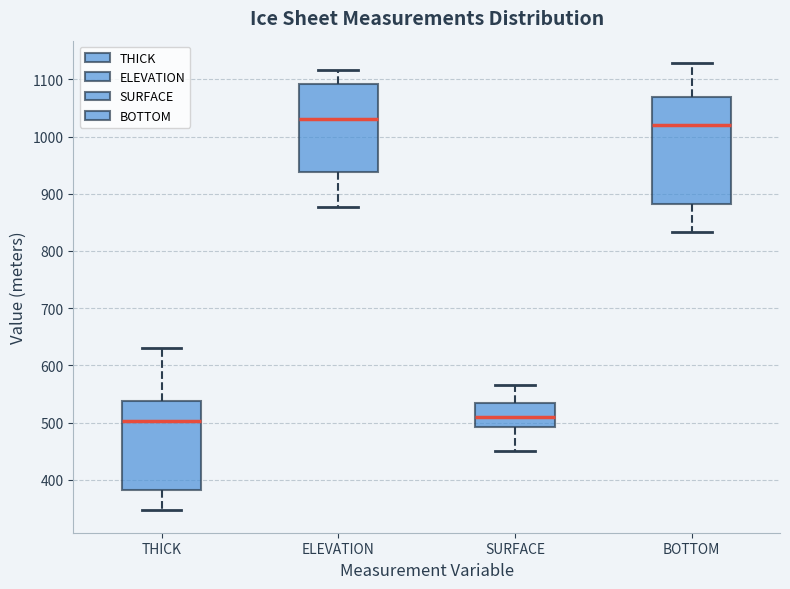

Reading left to right, read every box against the y-axis: the position of its median line, the range the box covers, and the ends of its whiskers. The values are not printed on the chart, so give them approximately, as read against the axis.

THICK: median 500, box 380 to 540, whiskers 350 to 630
ELEVATION: median 1030, box 940 to 1090, whiskers 880 to 1120
SURFACE: median 510, box 490 to 530, whiskers 450 to 570
BOTTOM: median 1020, box 880 to 1070, whiskers 830 to 1130